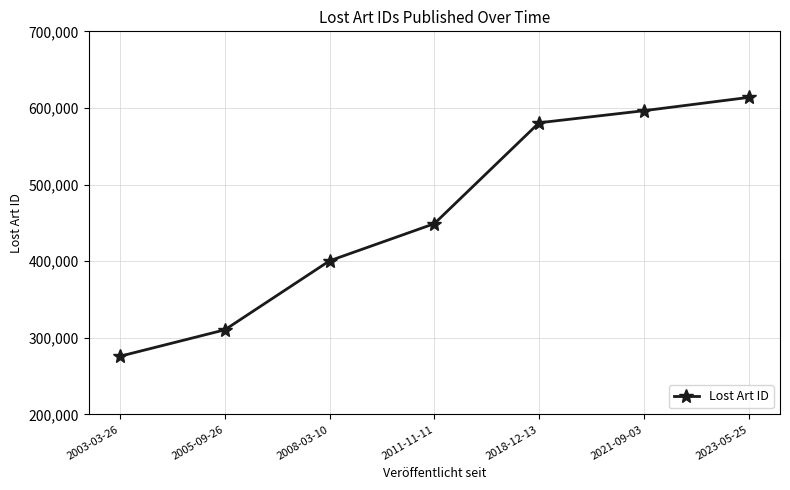

What position from the right is 2021-09-03?

2